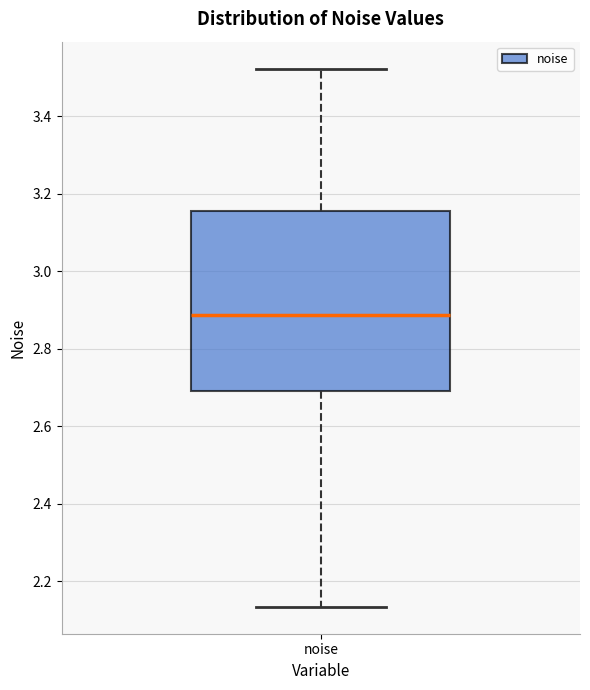

Read this box plot against the y-axis: the position of the median line, the range covered by the box, and the ends of both whiskers. The values are not printed on the chart, so give them approximately, as read against the axis.

median 2.88, box 2.70 to 3.16, whiskers 2.14 to 3.52